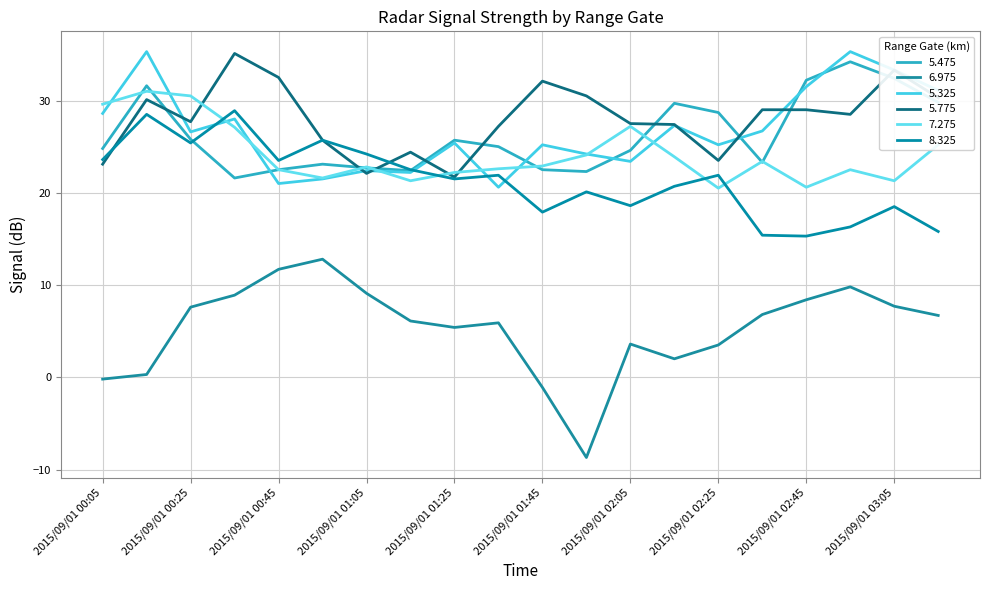

What are all the series names shown in the legend?

5.475, 6.975, 5.325, 5.775, 7.275, 8.325